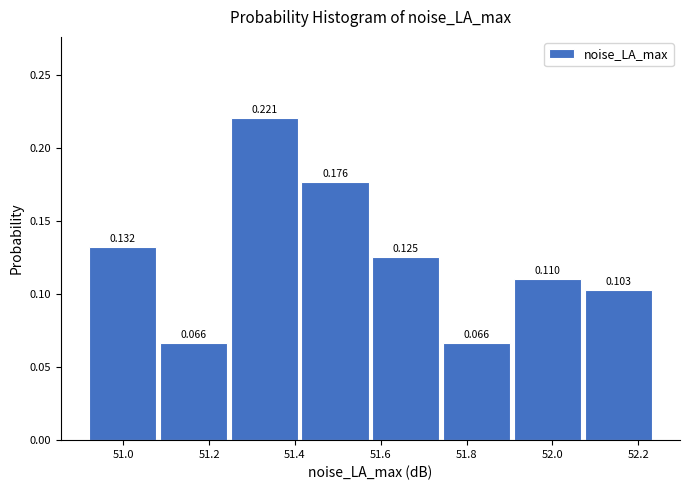

What is the height of the bar covering 51.250 to 51.415 on the x-axis? The bar edges are not printed on the chart, so give them approximately, as read against the axis.

0.221